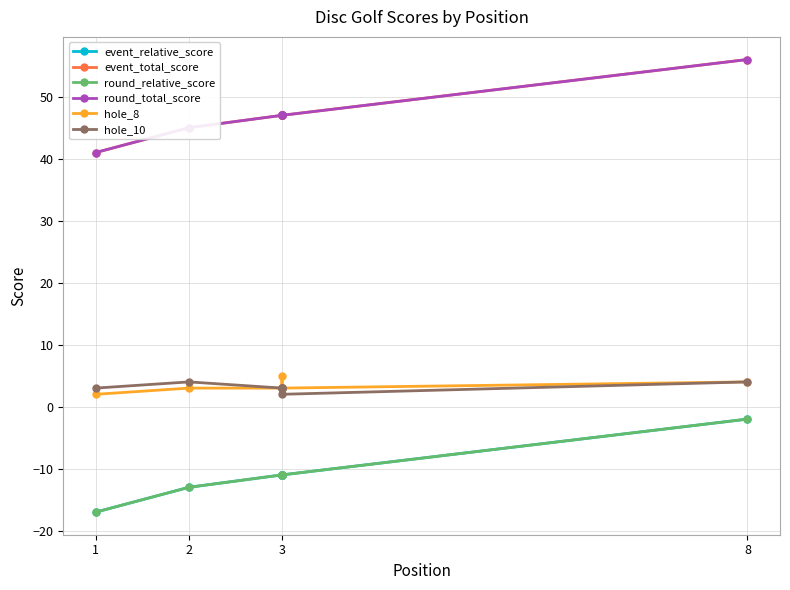

Which series changed the most between 1 and 3?

event_relative_score